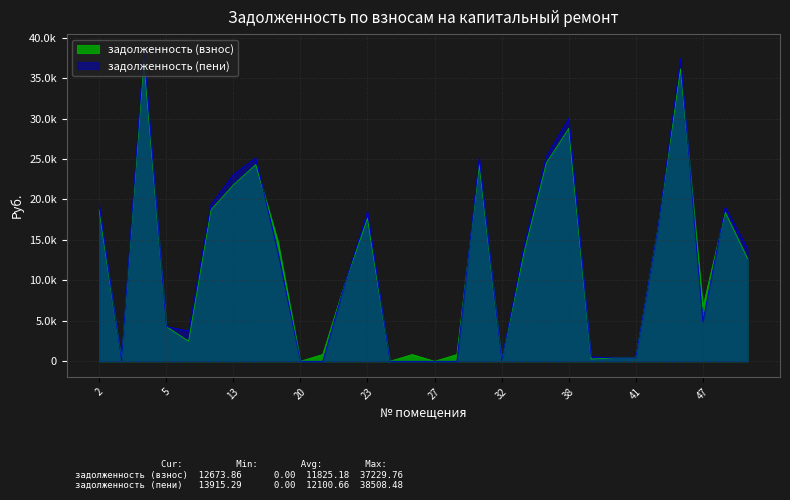

What is the value of the задолженность (взнос) point at the 17th from the left?

834.7